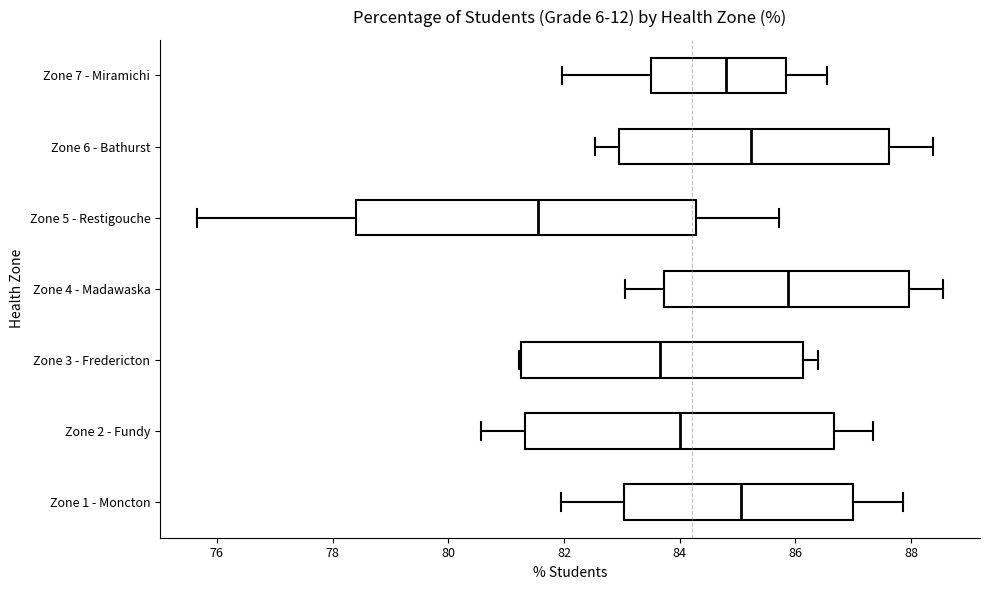

Reading bottom to top, transcribe this box plot: for each box, give where its median line is, the range the box spans, and where its two whiskers end, as read against the x-axis. The values are not printed on the chart, so give them approximately, as read against the axis.

Zone 1 - Moncton: median 85.0, box 83.0 to 87.0, whiskers 82.0 to 87.8
Zone 2 - Fundy: median 84.0, box 81.4 to 86.6, whiskers 80.6 to 87.4
Zone 3 - Fredericton: median 83.6, box 81.2 to 86.2, whiskers 81.2 to 86.4
Zone 4 - Madawaska: median 85.8, box 83.8 to 88.0, whiskers 83.0 to 88.6
Zone 5 - Restigouche: median 81.6, box 78.4 to 84.2, whiskers 75.6 to 85.8
Zone 6 - Bathurst: median 85.2, box 83.0 to 87.6, whiskers 82.6 to 88.4
Zone 7 - Miramichi: median 84.8, box 83.4 to 85.8, whiskers 82.0 to 86.6